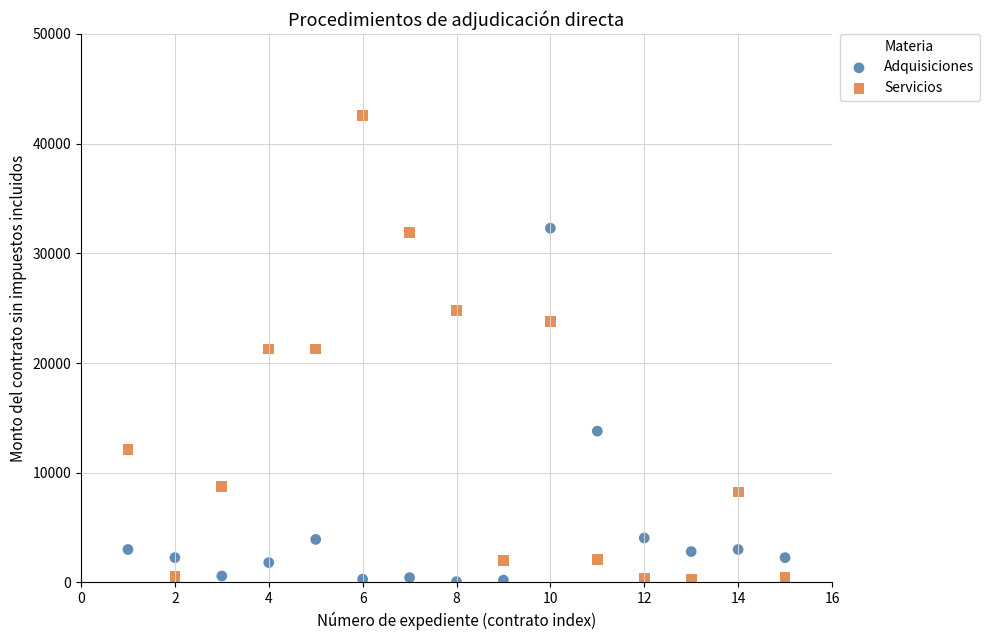

Across all data points, what is the range of X values (max minus min)?

14.0